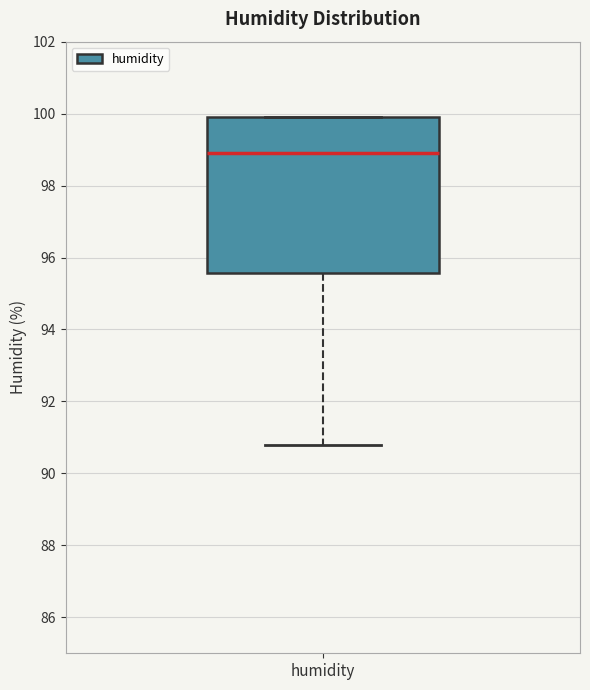

Transcribe this box plot: give where the median line is, the range the box spans, and where the two whiskers end, as read against the y-axis. The values are not printed on the chart, so give them approximately, as read against the axis.

median 99.0, box 95.6 to 100.0, whiskers 90.8 to 100.0